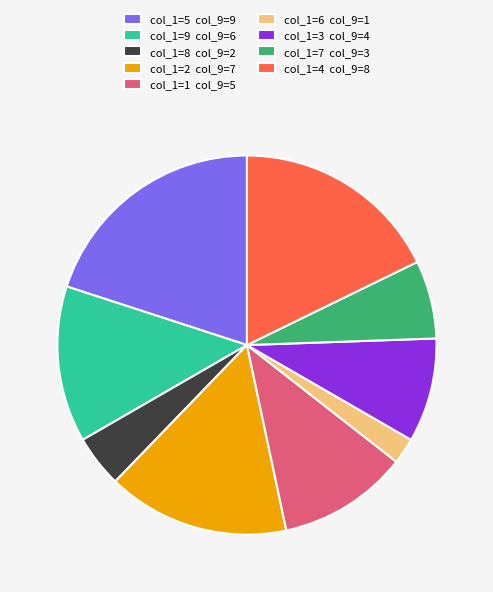

Which slice is the largest?

col_1=5 col_9=9